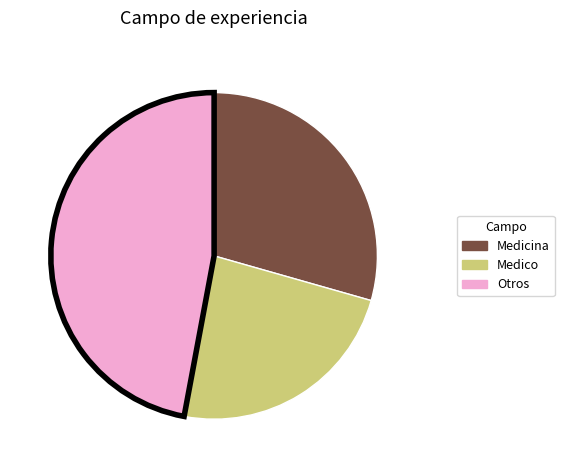

Is there any slice that represents more than half of the pie?

No